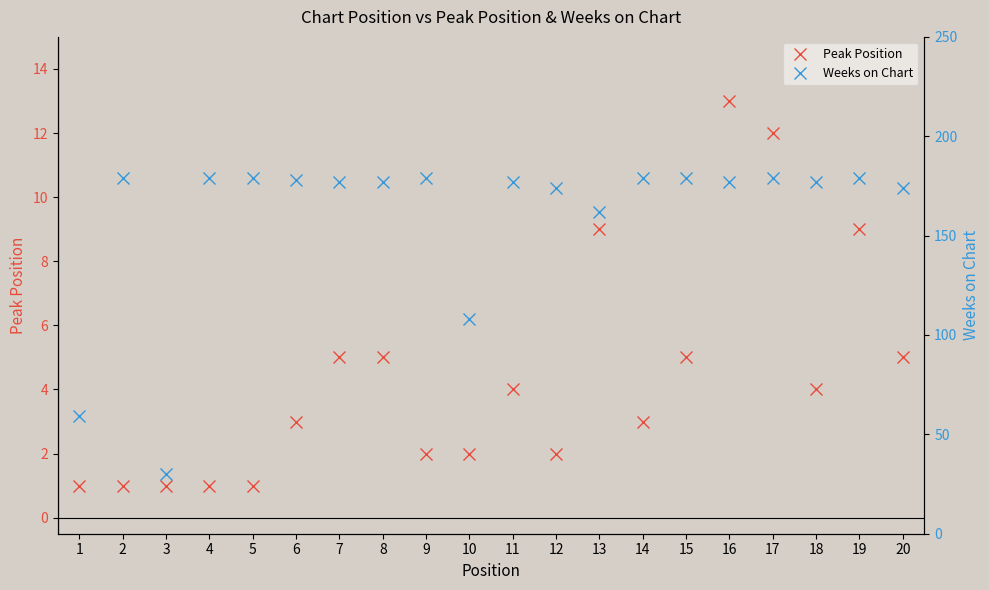

At which label does Weeks on Chart first exceed 177?

2